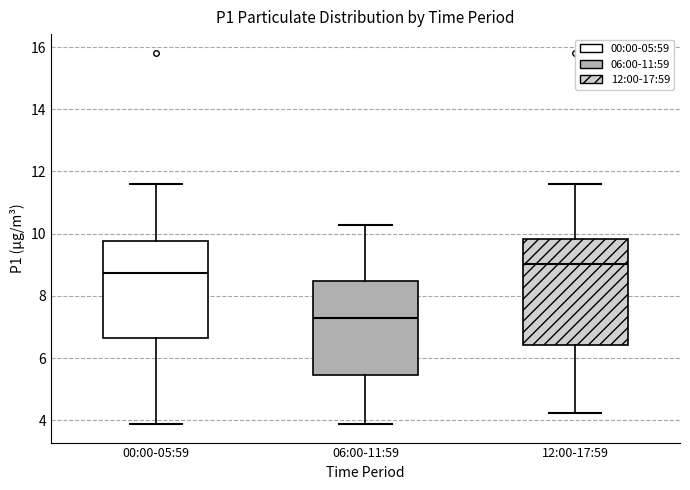

Comparing the boxes themselves (not the whiskers), which one is the tallest?

12:00-17:59